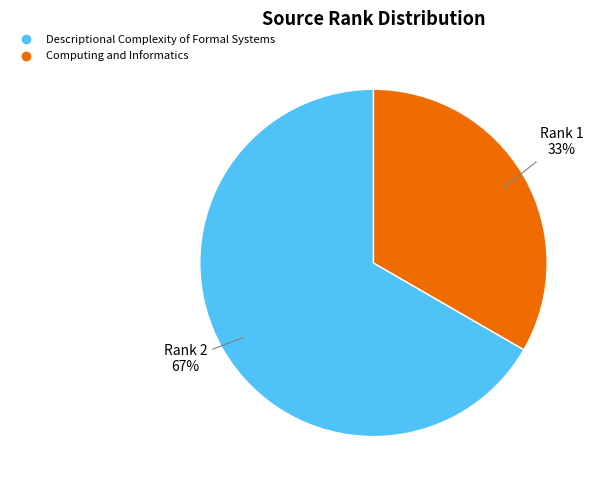

Does Computing and Informatics represent more than half of the total?

No